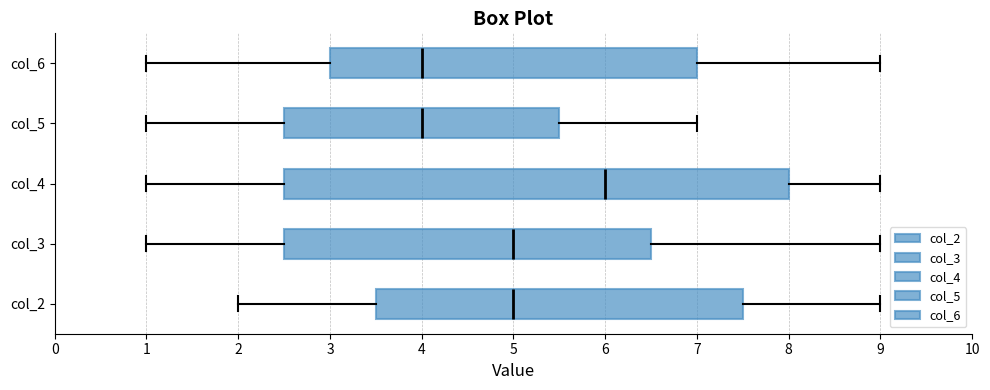

Where does the right whisker of the box for col_6 end on the x-axis? The values are not printed on the chart, so give them approximately, as read against the axis.

9.0